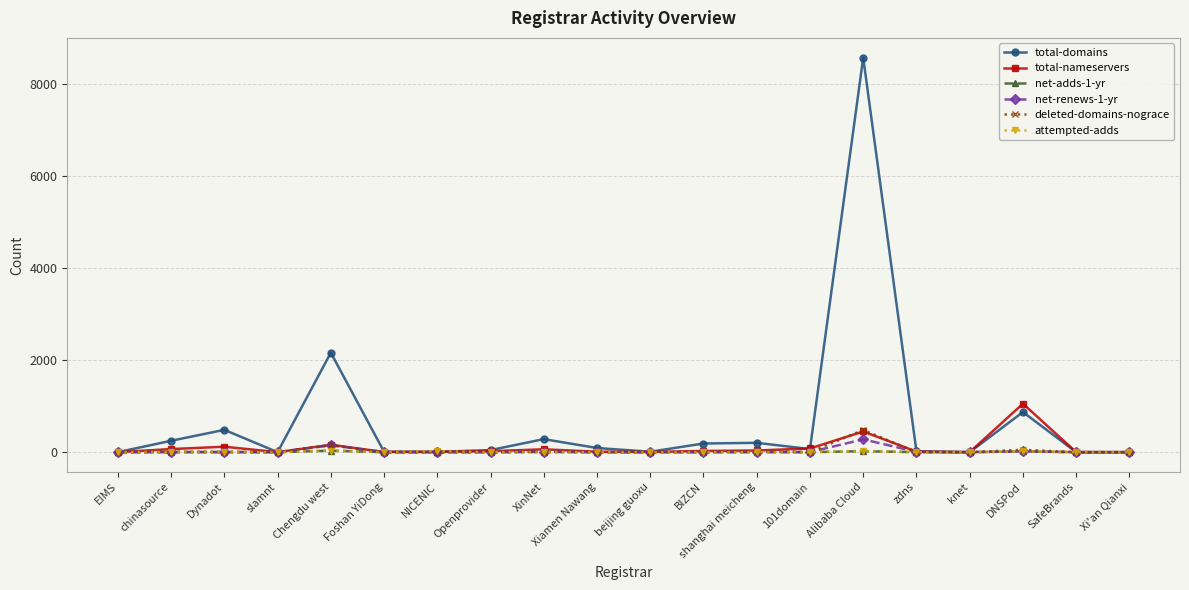

In net-adds-1-yr, how many points are higher than both neighbors (excluding endpoints)?

7